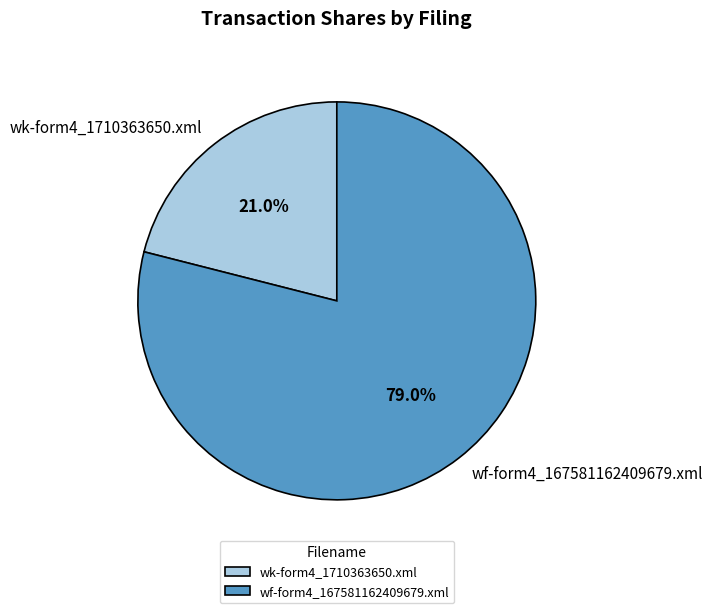

To the nearest percent, what portion does wf-form4_167581162409679.xml represent?

79%